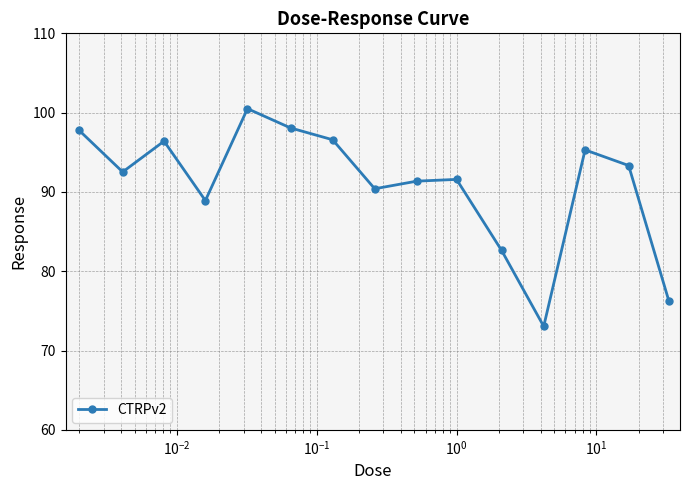

What is the maximum value shown in the chart?

100.5